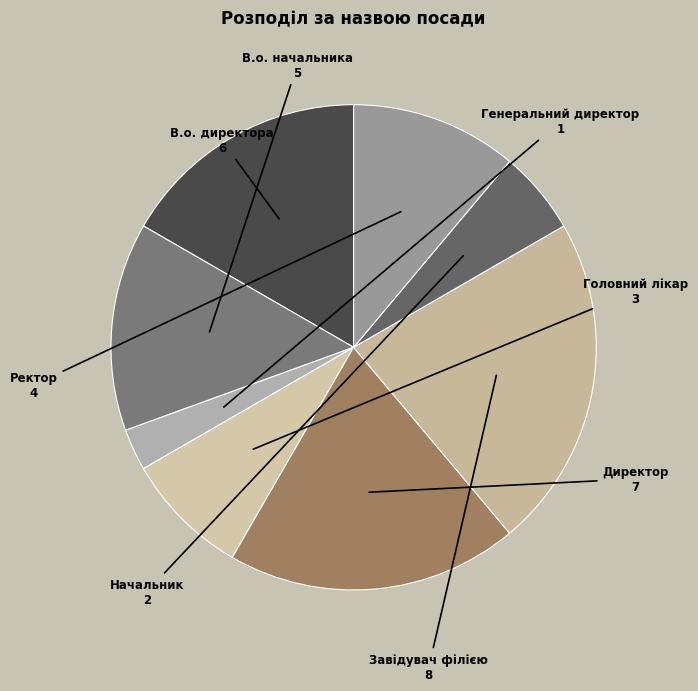

To the nearest percent, what is the difference between the largest and smallest slice percentages?

19%